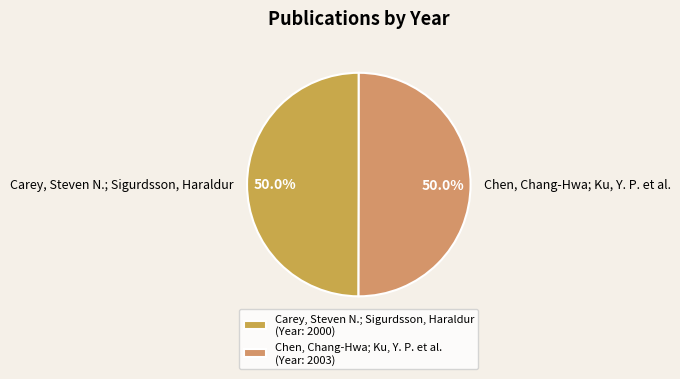

To the nearest percent, what is the average slice percentage?

50%